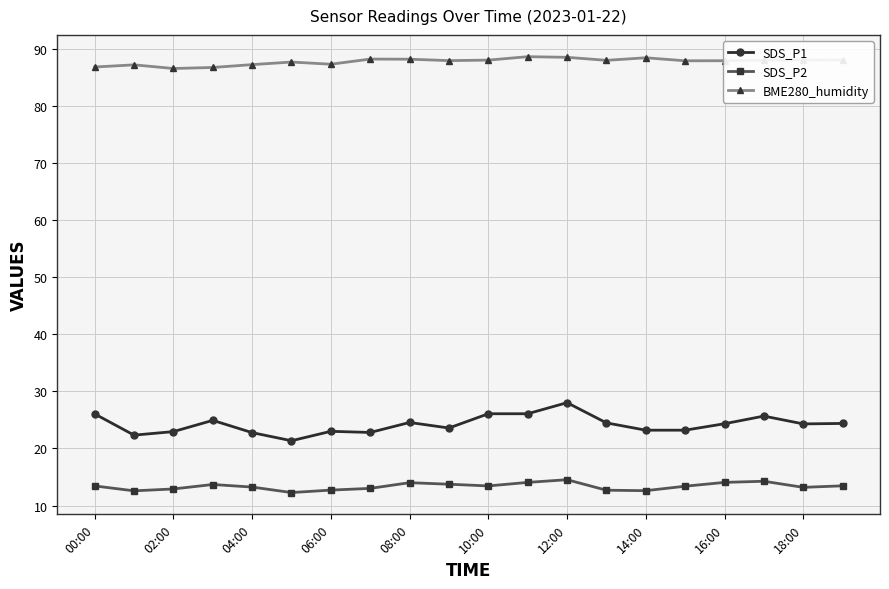

What is the lowest value of the SDS_P1 series?

21.4